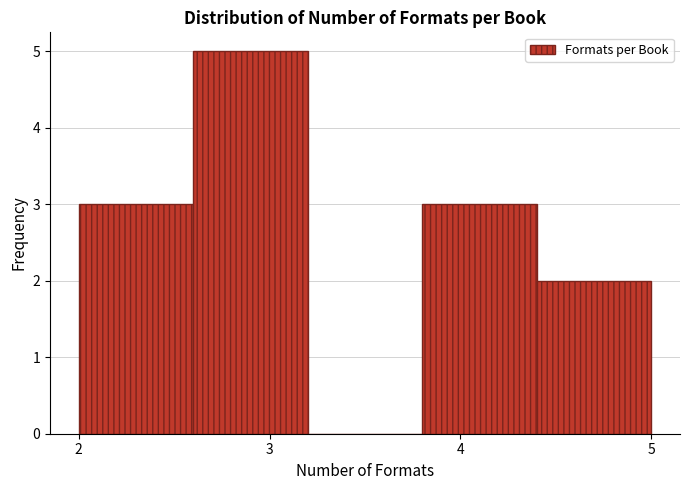

How tall is the bar that spans 2.6 to 3.2 on the x-axis? The values are not printed on the chart, so give them approximately, as read against the axis.

5